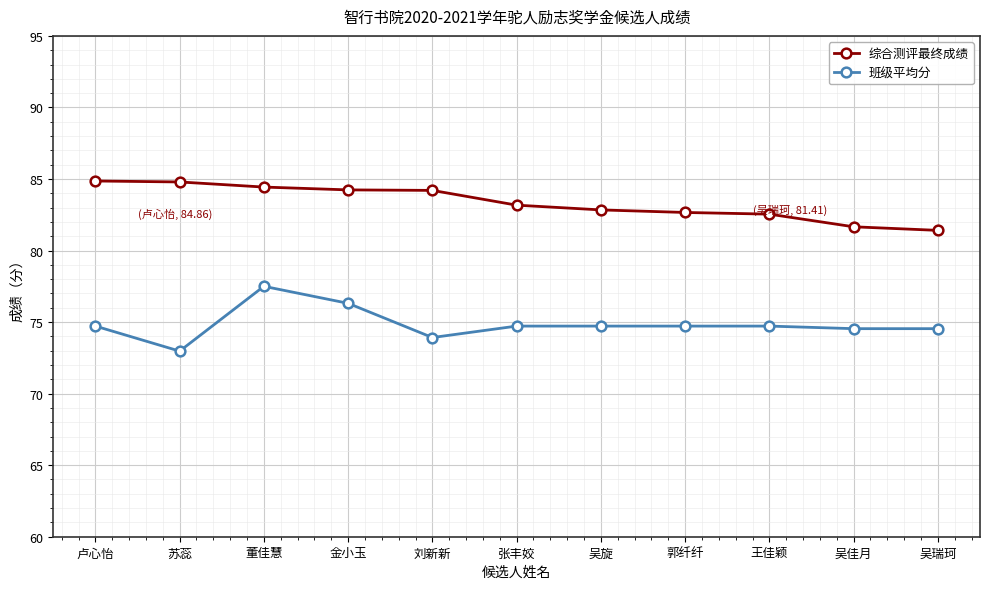

What is the maximum value for 班级平均分?

77.5